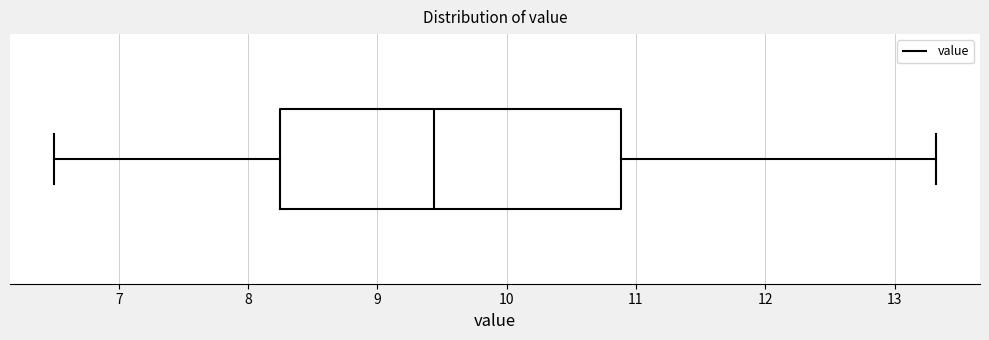

Transcribe this box plot: give where the median line is, the range the box spans, and where the two whiskers end, as read against the x-axis. The values are not printed on the chart, so give them approximately, as read against the axis.

median 9.4, box 8.2 to 10.9, whiskers 6.5 to 13.3